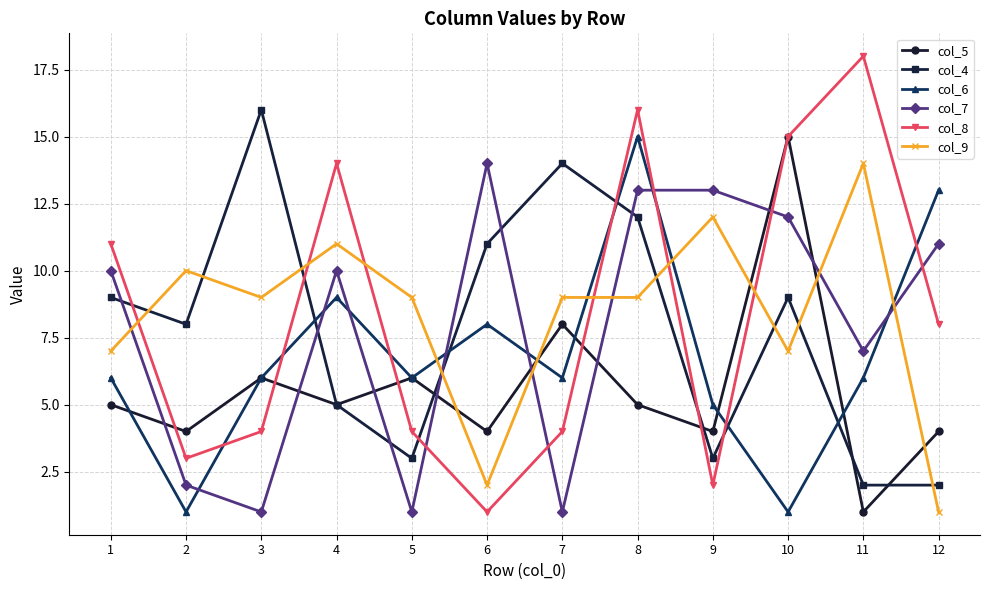

What is the smallest value displayed?

1